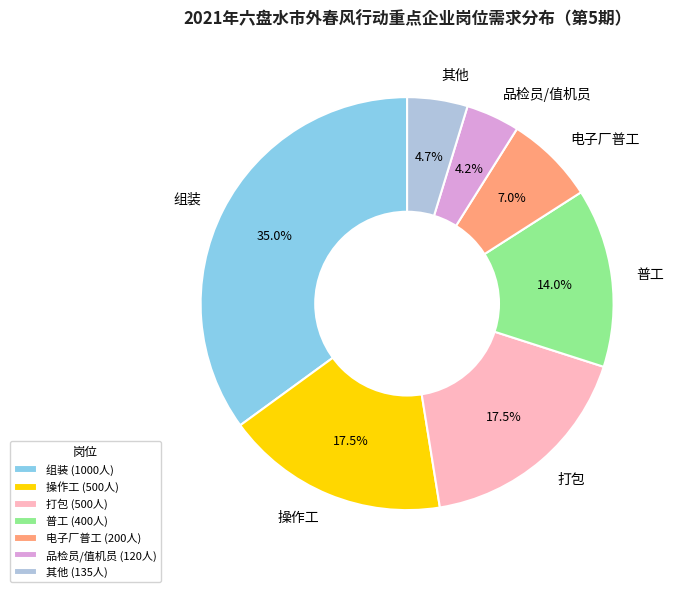

To the nearest percent, what is the average slice percentage?

14%